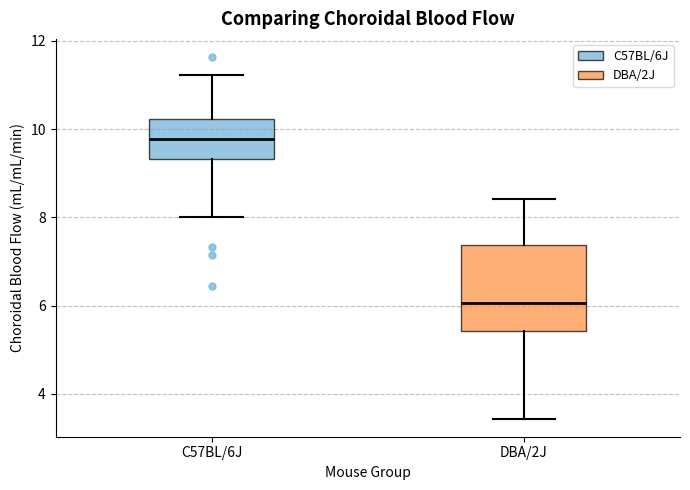

Reading left to right, read every box against the y-axis: the position of its median line, the range the box covers, and the ends of its whiskers. The values are not printed on the chart, so give them approximately, as read against the axis.

C57BL/6J: median 9.8, box 9.4 to 10.2, whiskers 8.0 to 11.2
DBA/2J: median 6.0, box 5.4 to 7.4, whiskers 3.4 to 8.4